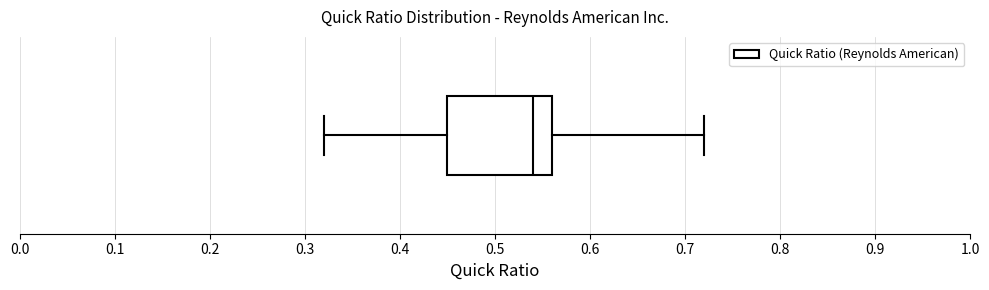

Read this box plot against the x-axis: the position of the median line, the range covered by the box, and the ends of both whiskers. The values are not printed on the chart, so give them approximately, as read against the axis.

median 0.54, box 0.45 to 0.56, whiskers 0.32 to 0.72